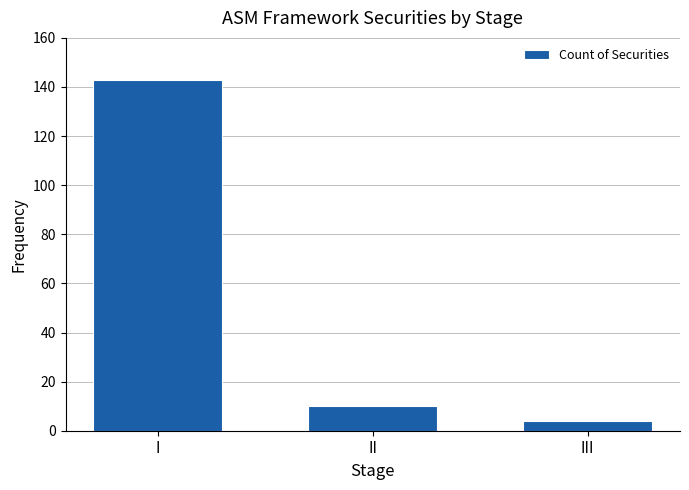

Reading left to right, list all the values displayed in this chart.

143	10	4